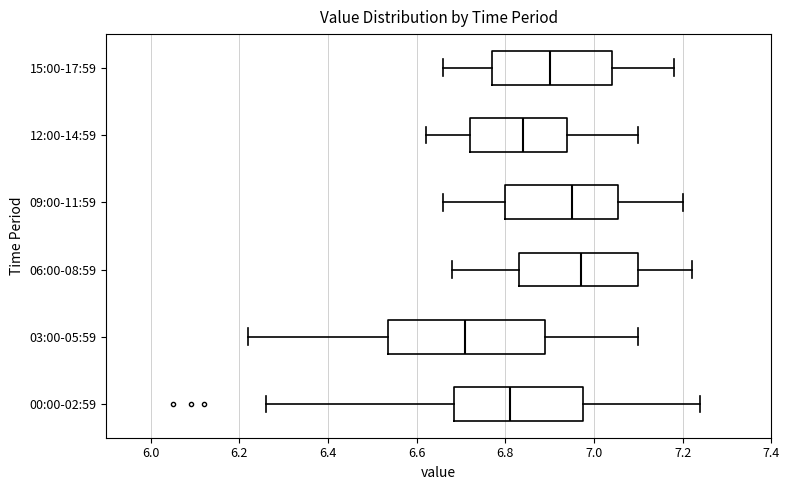

Which box's median line is the furthest to the left?

03:00-05:59